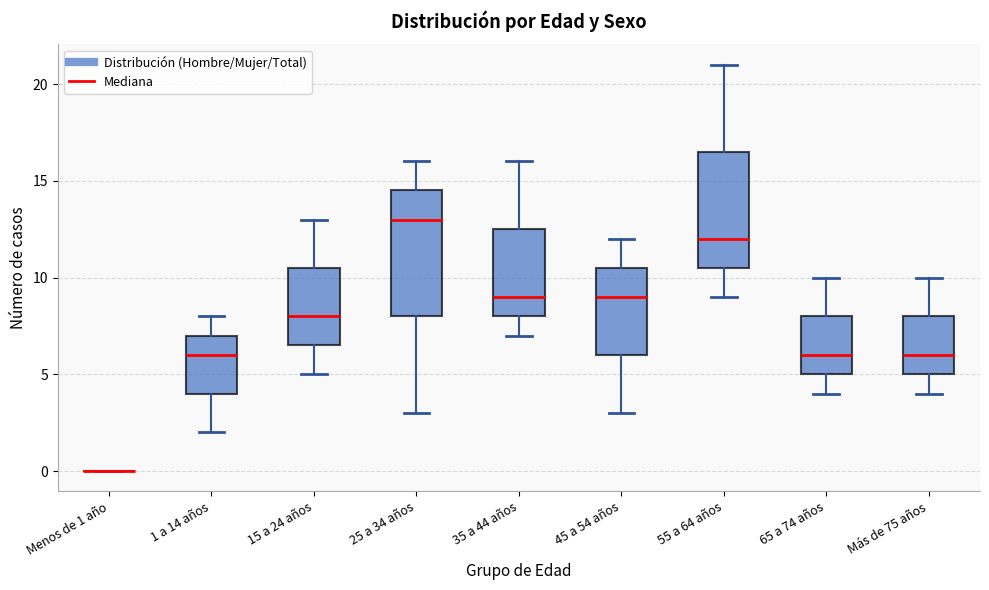

Reading left to right, read every box against the y-axis: the position of its median line, the range the box covers, and the ends of its whiskers. The values are not printed on the chart, so give them approximately, as read against the axis.

Menos de 1 año: box collapsed to a line at 0.0, whiskers 0.0 to 0.0
1 a 14 años: median 6.0, box 4.0 to 7.0, whiskers 2.0 to 8.0
15 a 24 años: median 8.0, box 6.5 to 10.5, whiskers 5.0 to 13.0
25 a 34 años: median 13.0, box 8.0 to 14.5, whiskers 3.0 to 16.0
35 a 44 años: median 9.0, box 8.0 to 12.5, whiskers 7.0 to 16.0
45 a 54 años: median 9.0, box 6.0 to 10.5, whiskers 3.0 to 12.0
55 a 64 años: median 12.0, box 10.5 to 16.5, whiskers 9.0 to 21.0
65 a 74 años: median 6.0, box 5.0 to 8.0, whiskers 4.0 to 10.0
Más de 75 años: median 6.0, box 5.0 to 8.0, whiskers 4.0 to 10.0